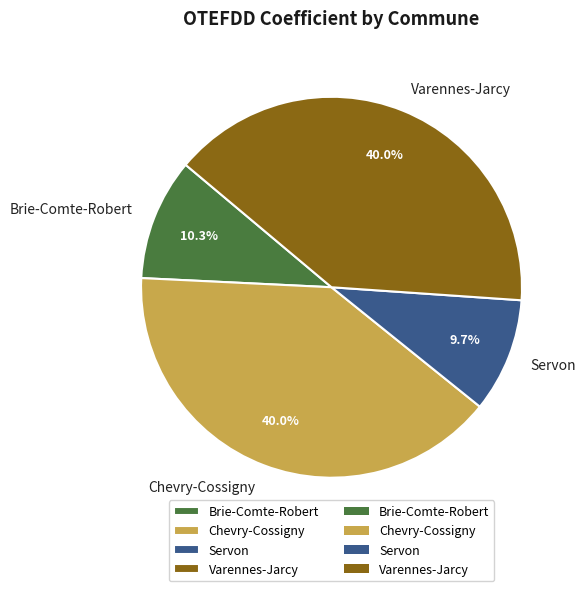

To the nearest percent, what is the combined percentage of Servon and Brie-Comte-Robert?

20%